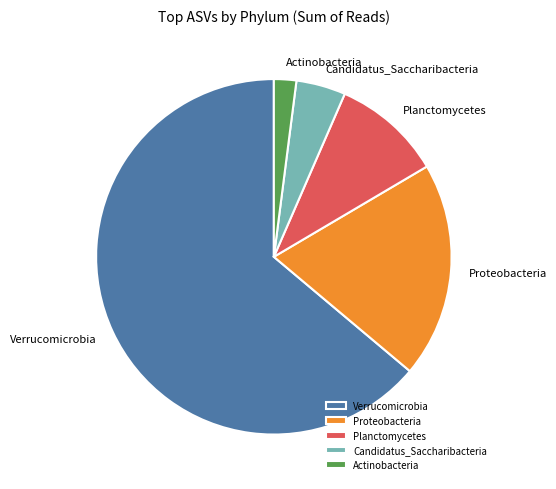

Which category has the smallest portion of the pie?

Actinobacteria